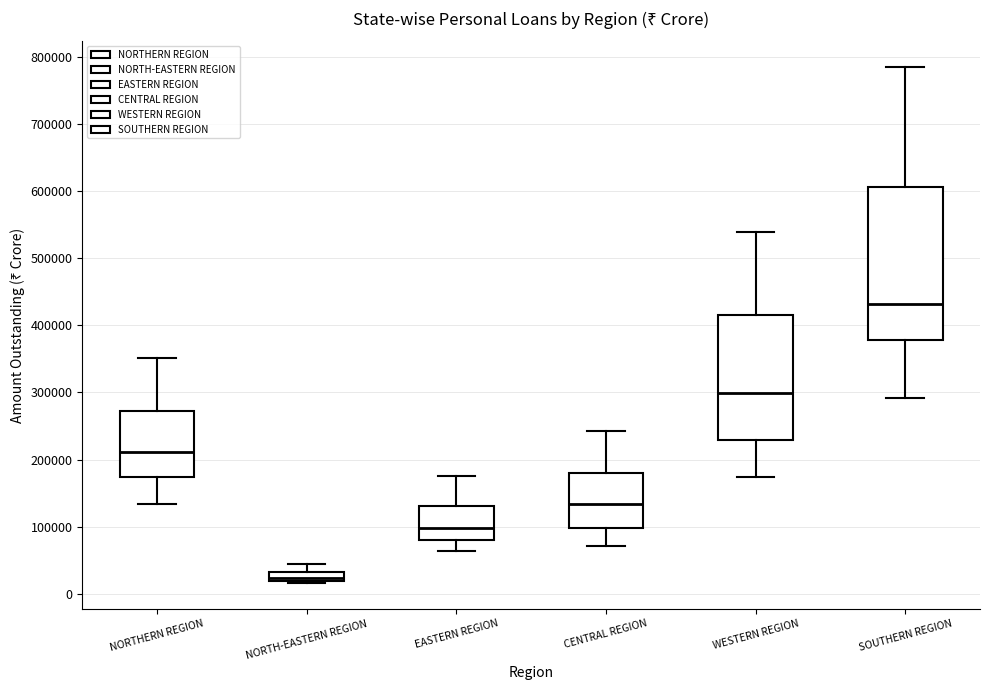

Which box has the highest median line?

SOUTHERN REGION